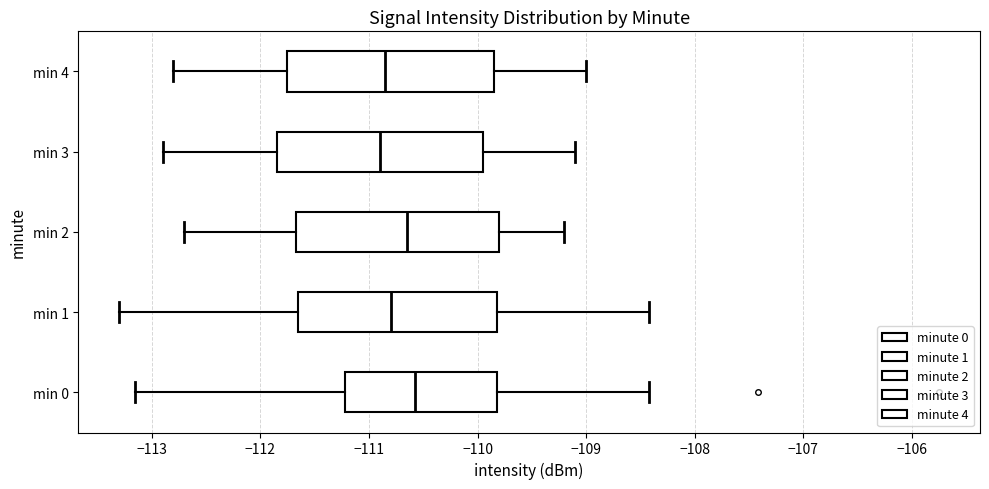

Where does the right whisker of the box for min 1 end on the x-axis? The values are not printed on the chart, so give them approximately, as read against the axis.

-108.4